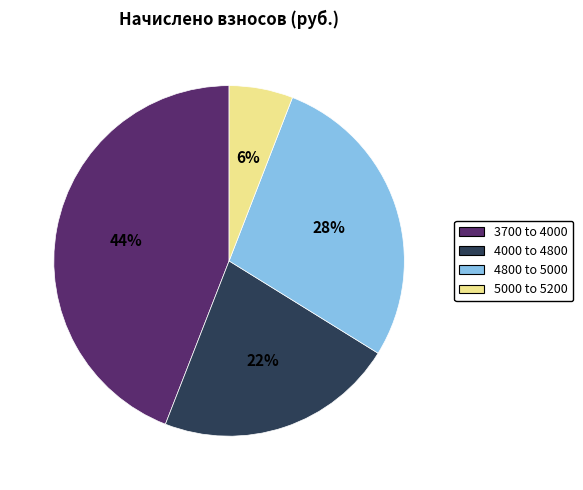

How many segments does this pie chart have?

4